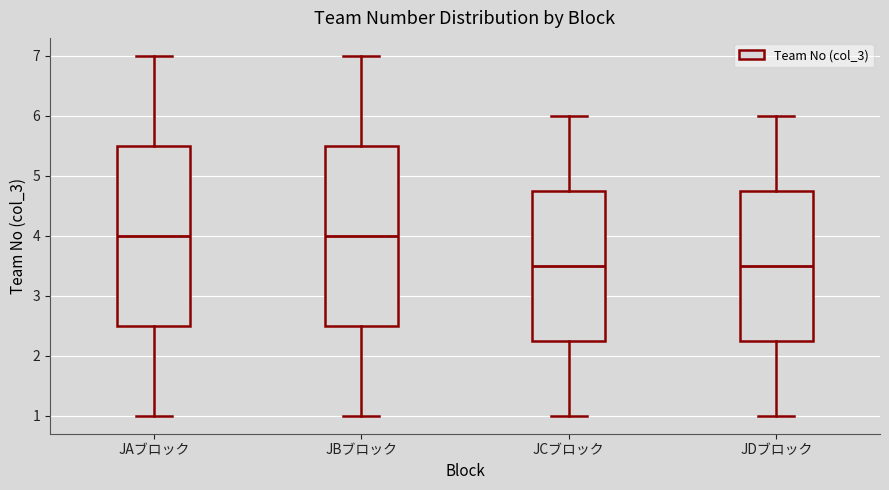

Reading left to right, read every box against the y-axis: the position of its median line, the range the box covers, and the ends of its whiskers. The values are not printed on the chart, so give them approximately, as read against the axis.

JAブロック: median 4.0, box 2.5 to 5.5, whiskers 1.0 to 7.0
JBブロック: median 4.0, box 2.5 to 5.5, whiskers 1.0 to 7.0
JCブロック: median 3.5, box 2.3 to 4.8, whiskers 1.0 to 6.0
JDブロック: median 3.5, box 2.3 to 4.8, whiskers 1.0 to 6.0